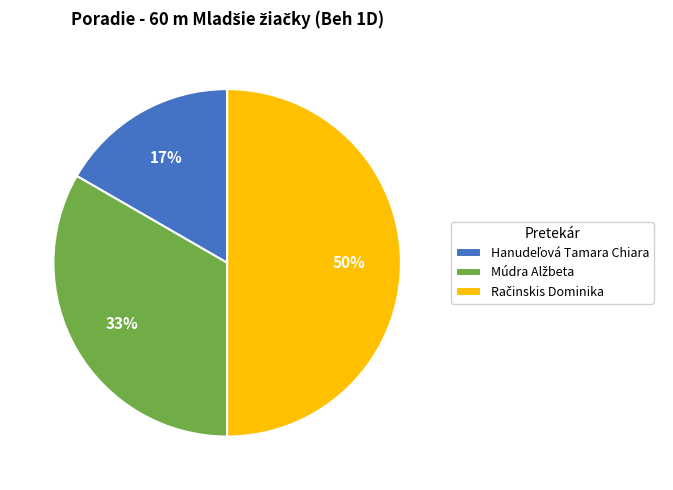

To the nearest percent, what is the difference between the largest and smallest slice percentages?

33%